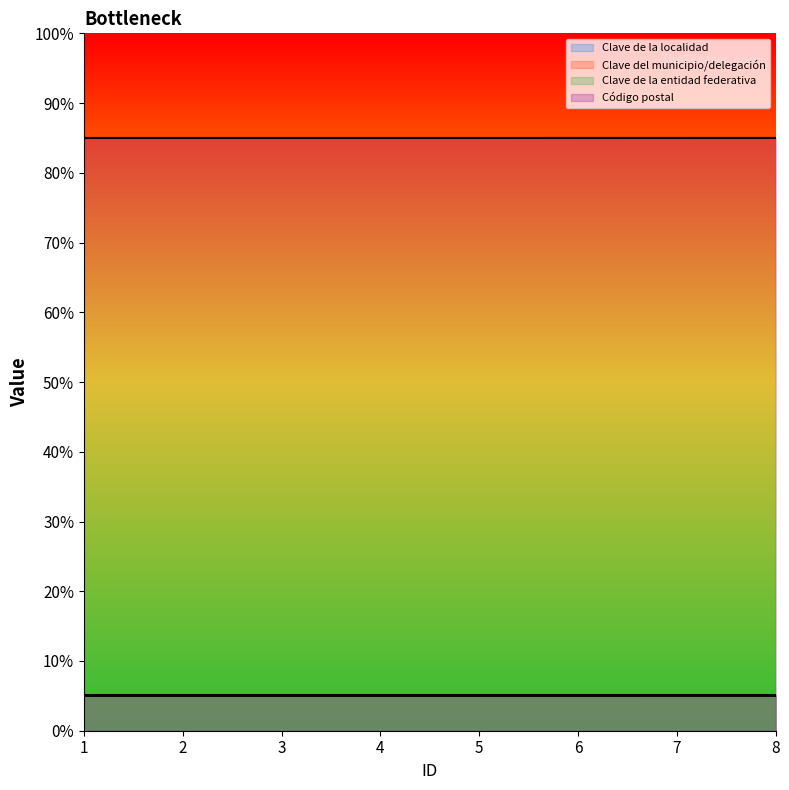

Reading left to right, transcribe all the data shown in this chart.

Clave de la localidad: 5.1	5.1	5.1	5.1	5.1	5.1	5.1	5.1
Clave de la entidad federativa: 5.0	5.0	5.0	5.0	5.0	5.0	5.0	5.0
Código postal: 85.0	85.0	85.0	85.0	85.0	85.0	85.0	85.0